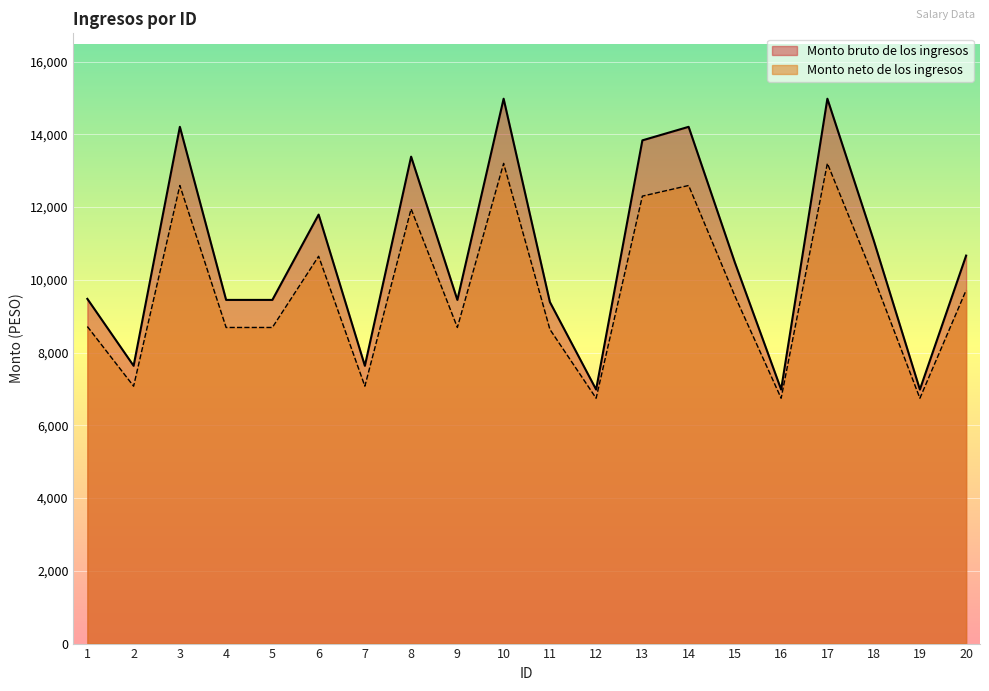

Reading left to right, list all the values displayed in this chart.

Monto bruto de los ingresos: 1=9476.7	2=7636.5	3=14206.1	4=9448.0	5=9448.0	6=11793.8	7=7636.5	8=13386.2	9=9448.0	10=14979.0	11=9390.6	12=6984.0	13=13834.4	14=14206.1	15=10476.1	16=6984.0	17=14979.0	18=11090.8	19=6984.0	20=10666.3
Monto neto de los ingresos: 1=8715.9	2=7075.9	3=12593.8	4=8690.3	5=8690.3	6=10648.2	7=7075.9	8=11949.0	9=8690.3	10=13201.6	11=8639.2	12=6744.6	13=12301.4	14=12593.8	15=9556.0	16=6744.6	17=13201.6	18=10071.2	19=6744.6	20=9715.8